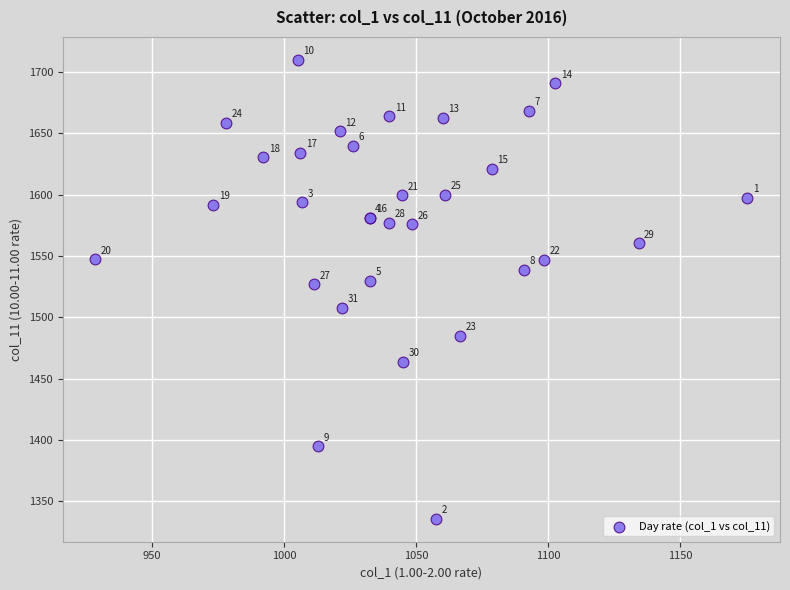

What Y value in the scatter plot is closest to 1522?

1527.2